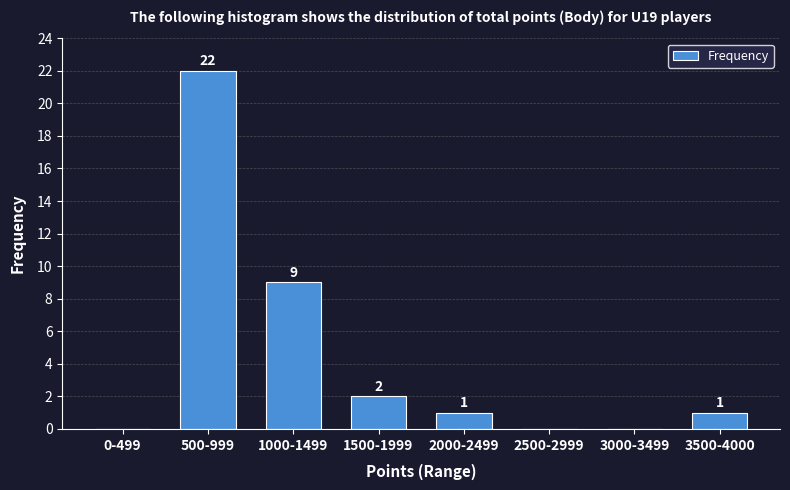

Reading right to left, what are all the values shown in this chart?

3500-4000=1	3000-3499=0	2500-2999=0	2000-2499=1	1500-1999=2	1000-1499=9	500-999=22	0-499=0